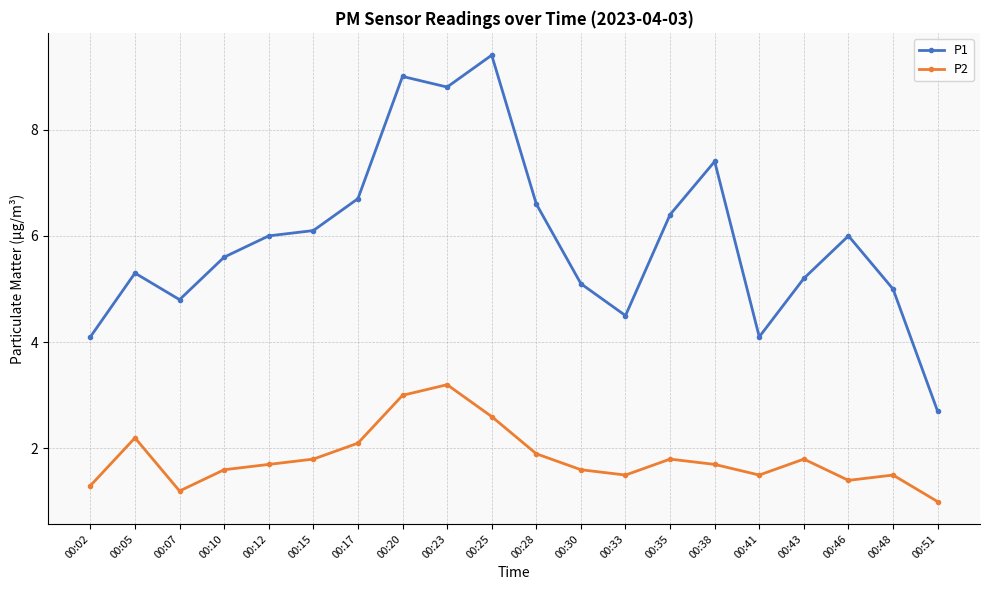

What value does the P2 series have at 00:17?

2.1